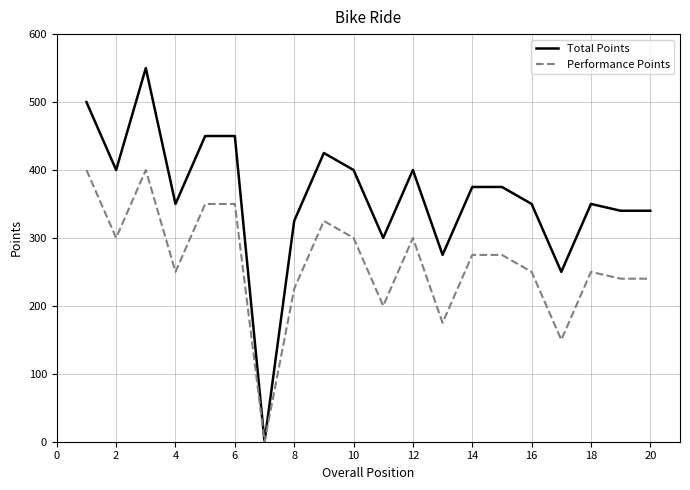

Reading right to left, what are all the values shown in this chart?

Total Points: 340	340	350	250	350	375	375	275	400	300	400	425	325	0	450	450	350	550	400	500
Performance Points: 240	240	250	150	250	275	275	175	300	200	300	325	225	0	350	350	250	400	300	400